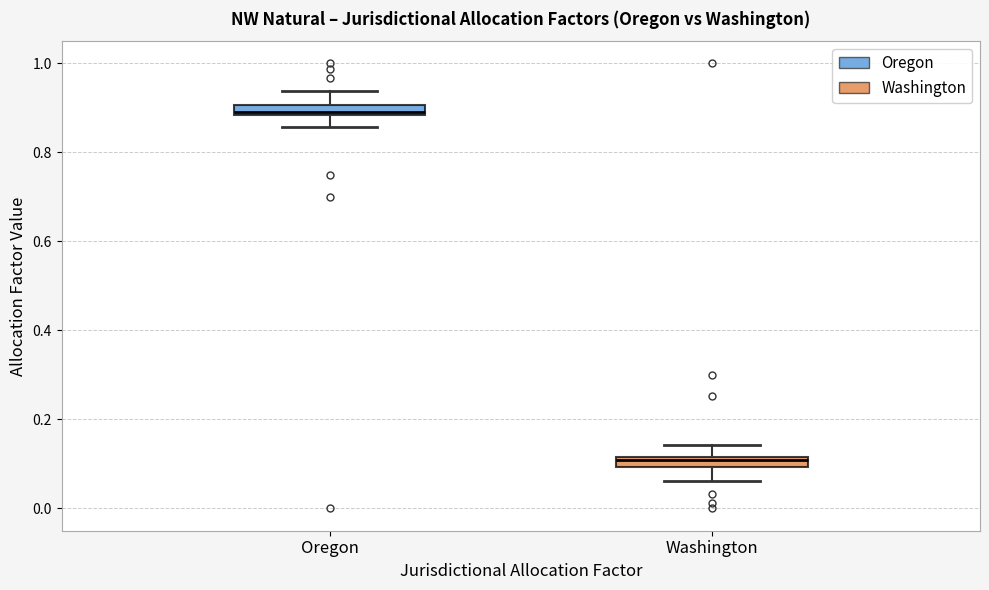

Which box's median line is the lowest?

Washington